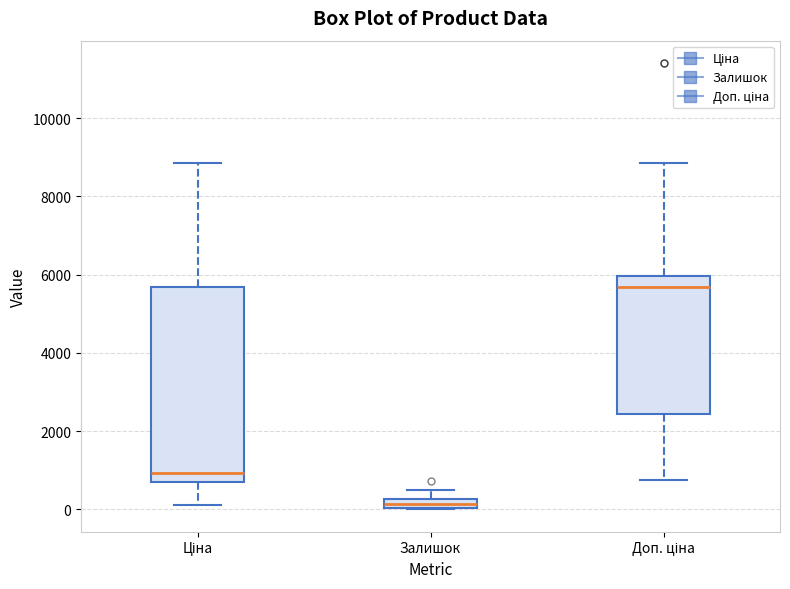

Comparing the boxes themselves (not the whiskers), which one is the tallest?

Ціна